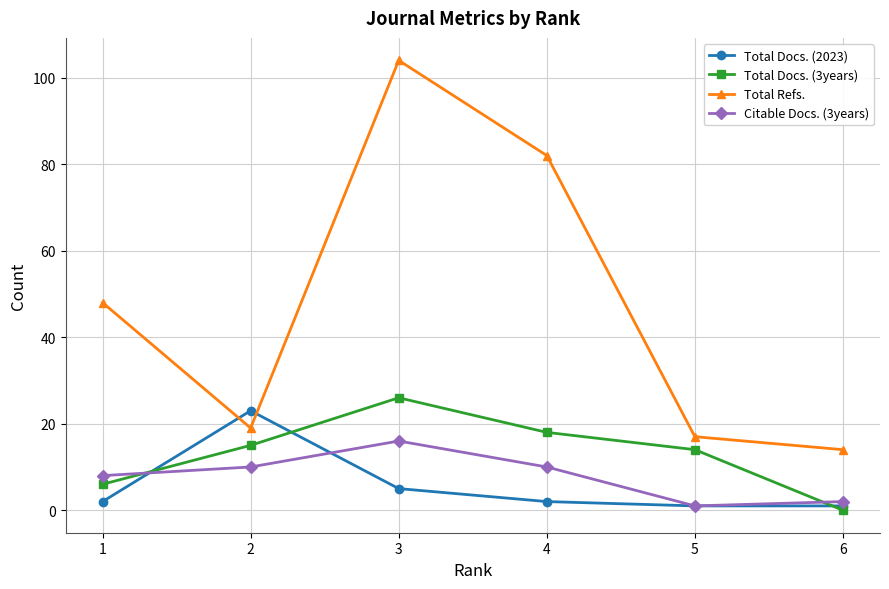

How many interior local peaks does the Total Refs. series have?

1